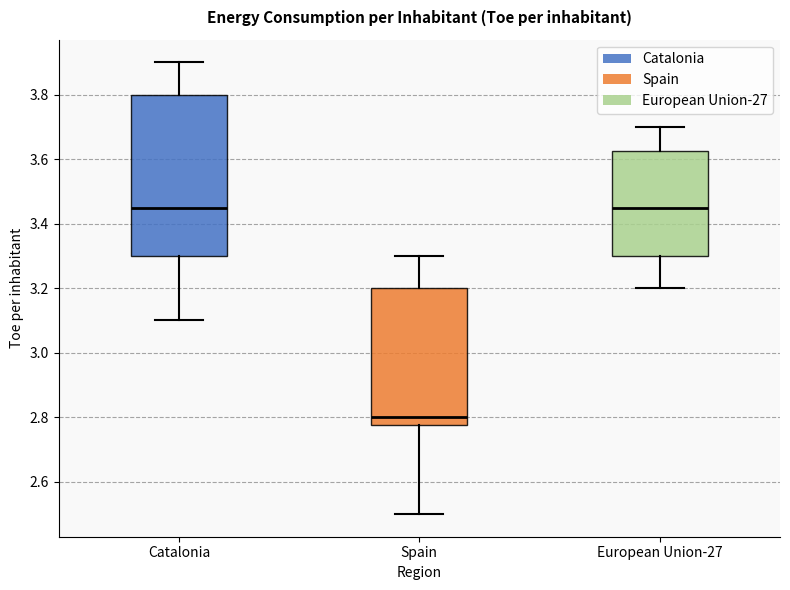

Reading left to right, transcribe this box plot: for each box, give where its median line is, the range the box spans, and where its two whiskers end, as read against the y-axis. The values are not printed on the chart, so give them approximately, as read against the axis.

Catalonia: median 3.46, box 3.30 to 3.80, whiskers 3.10 to 3.90
Spain: median 2.80, box 2.78 to 3.20, whiskers 2.50 to 3.30
European Union-27: median 3.46, box 3.30 to 3.62, whiskers 3.20 to 3.70